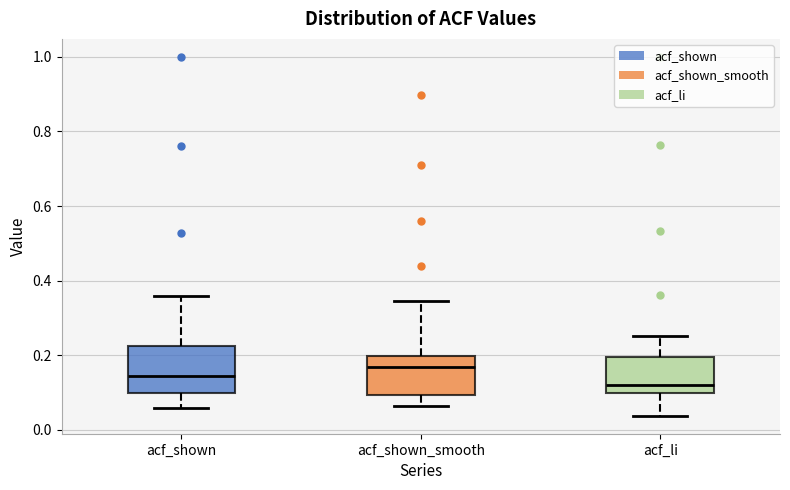

Which box's median line is the highest?

acf_shown_smooth